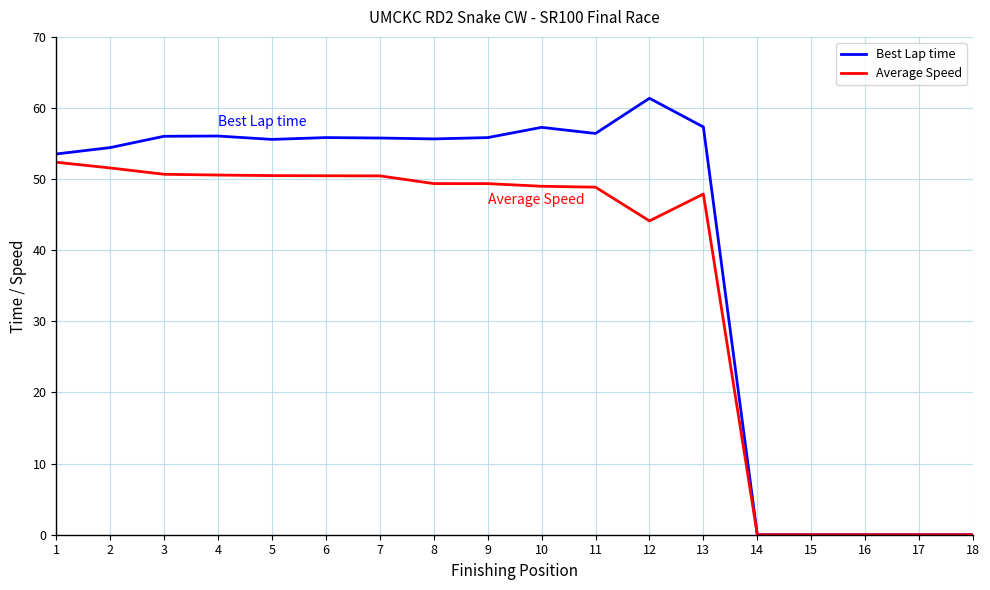

What is the difference between the second highest and second lowest values in the Best Lap time series?

57.3